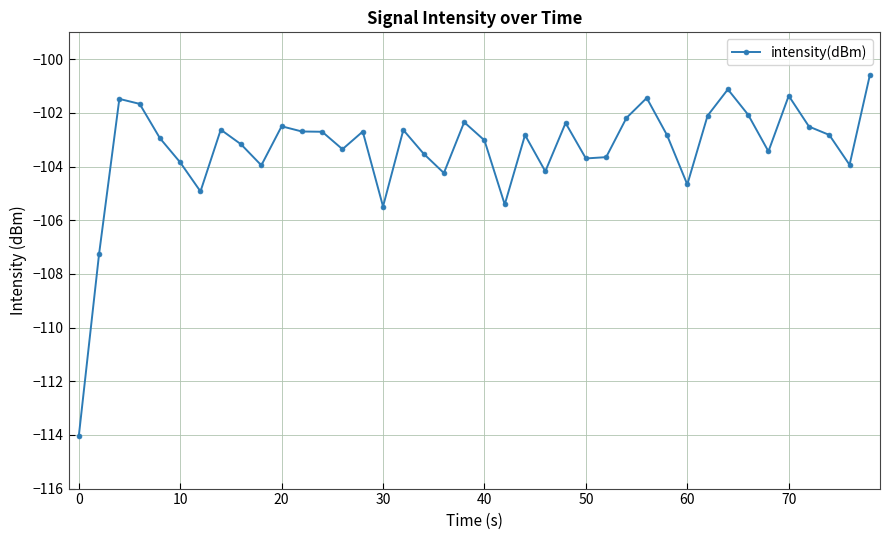

What is the difference between the maximum and minimum values?

13.5